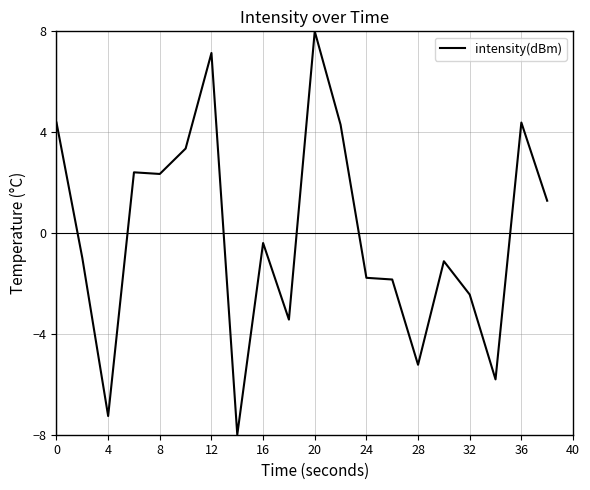

What is the greatest value displayed?

8.0